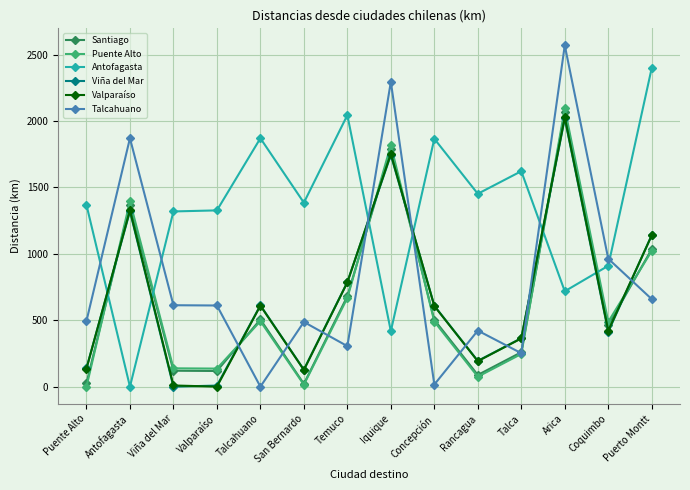

Is it true that Talcahuano equals 2295 at Iquique?

True